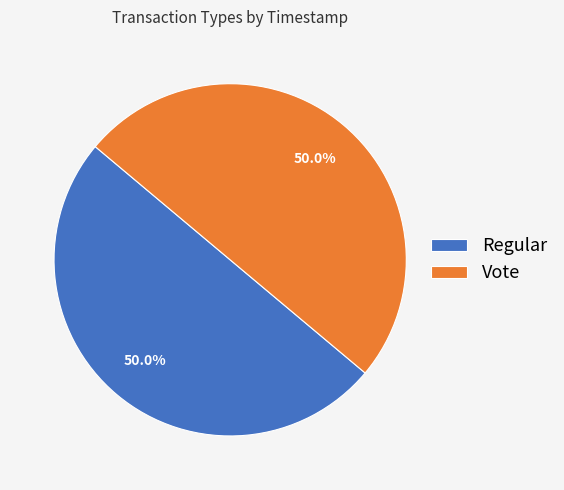

Do Regular and Vote together represent more than half of the pie?

Yes